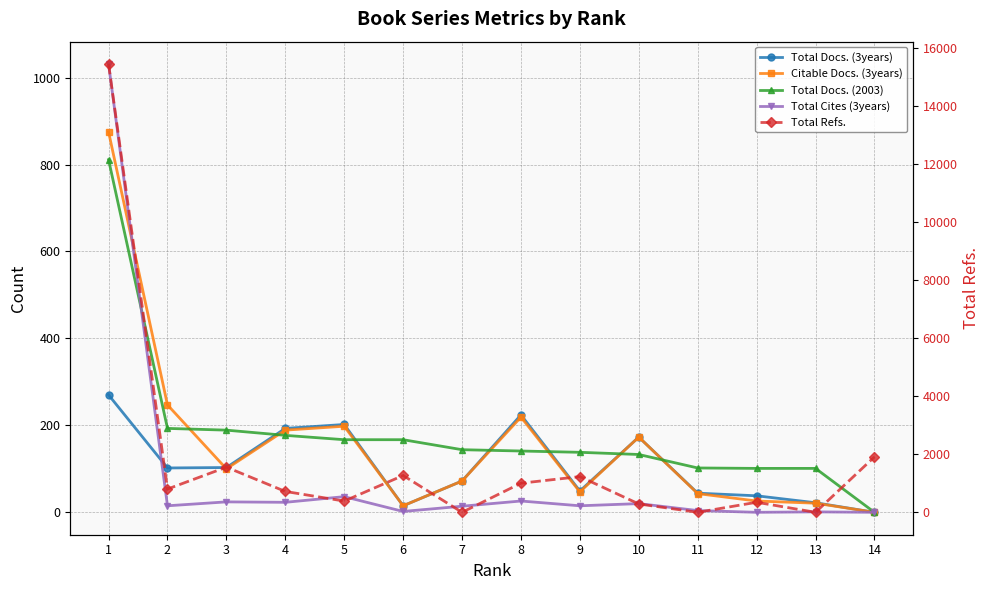

What is the value of the Total Docs. (3years) point at the 4th from the left?

193